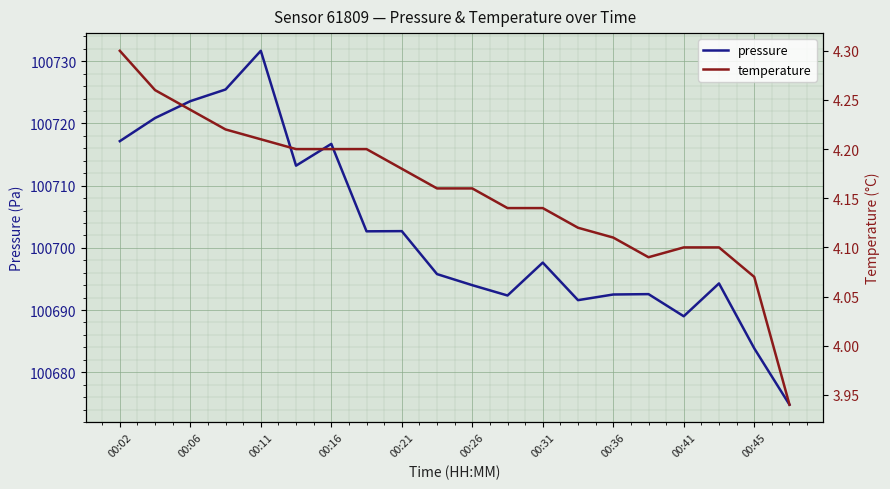

What is the maximum value for pressure?

100731.7